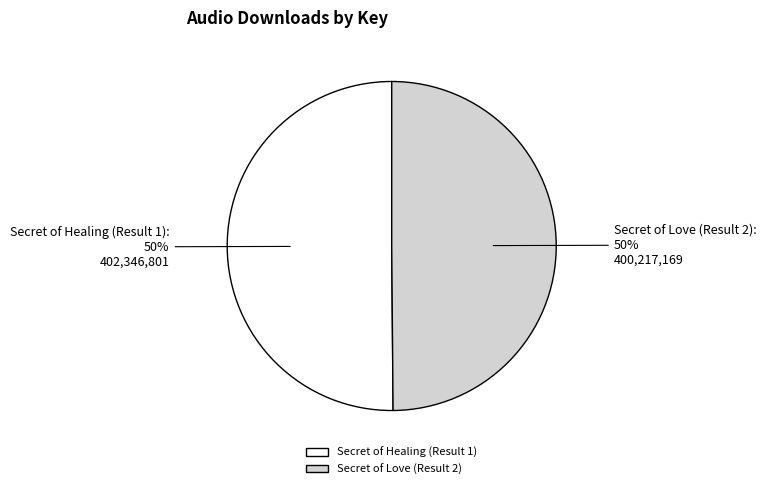

How many segments does this pie chart have?

2